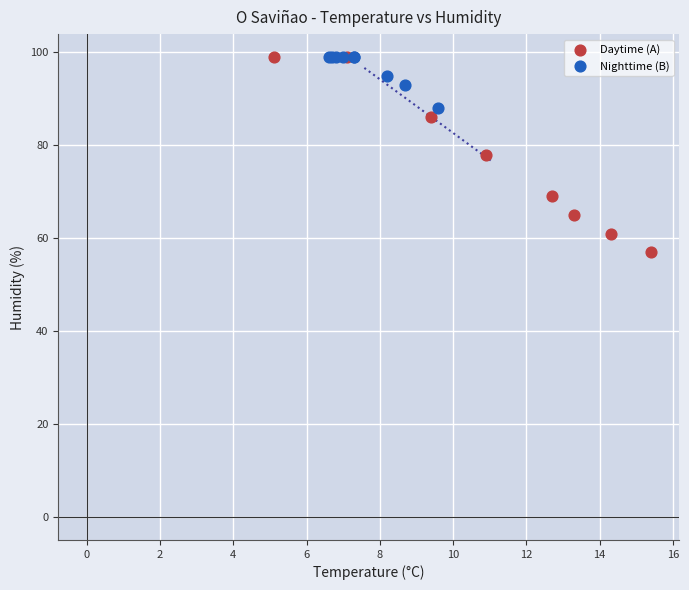

Which series reaches the minimum Y coordinate?

Daytime (A)